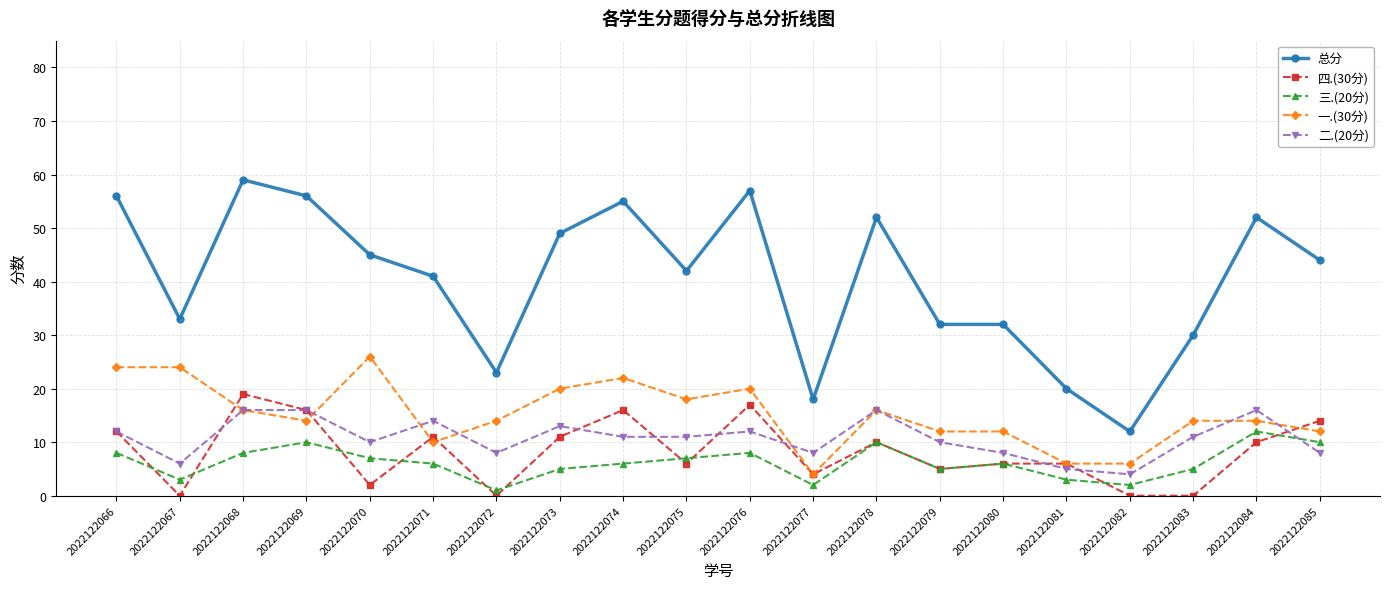

At which category does the chart reach its peak across all series?

2022122068